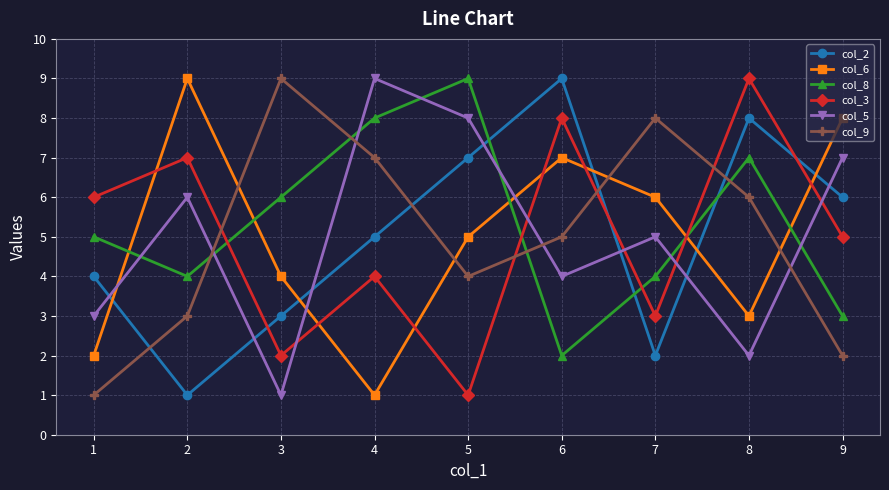

What is the value of the col_5 point at the 3rd from the left?

1